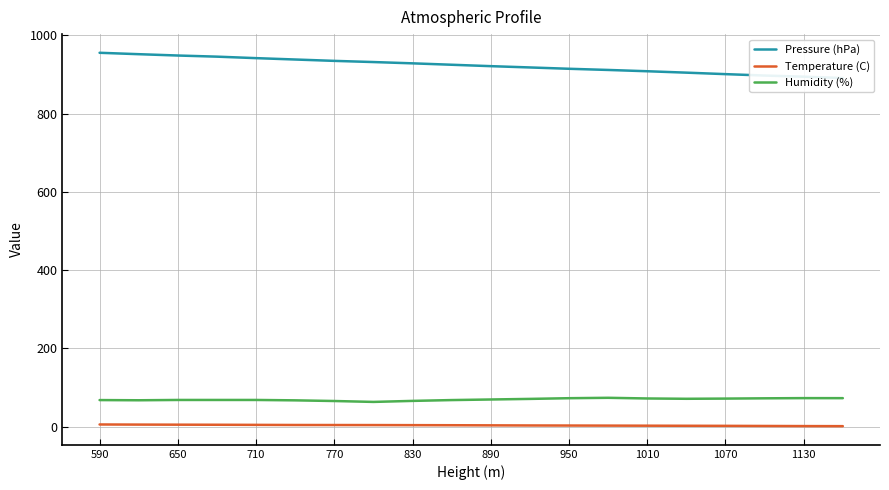

The value of Humidity (%) at 1130 is 105.3. True or false?

False